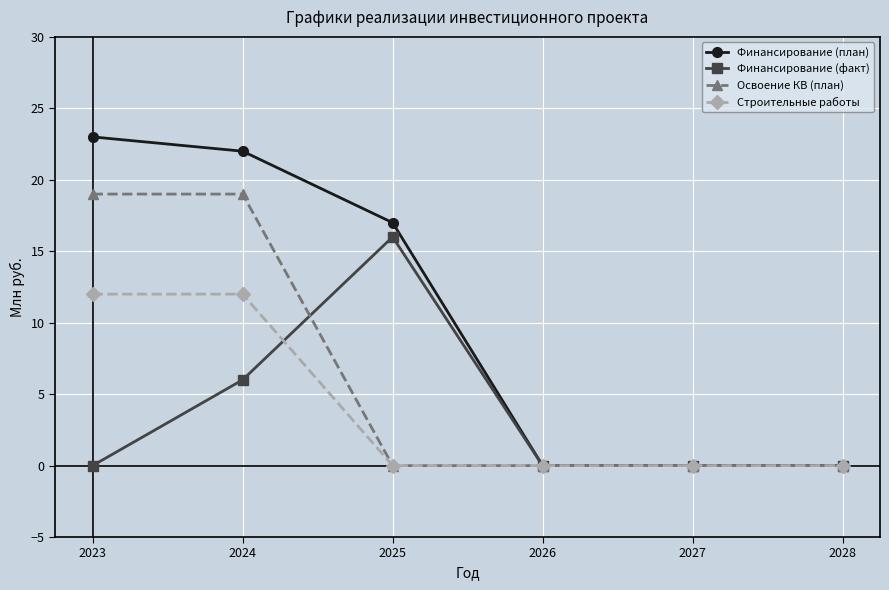

Is the value of Освоение КВ (план) at 2028 greater than the value of Финансирование (факт) at 2025?

No